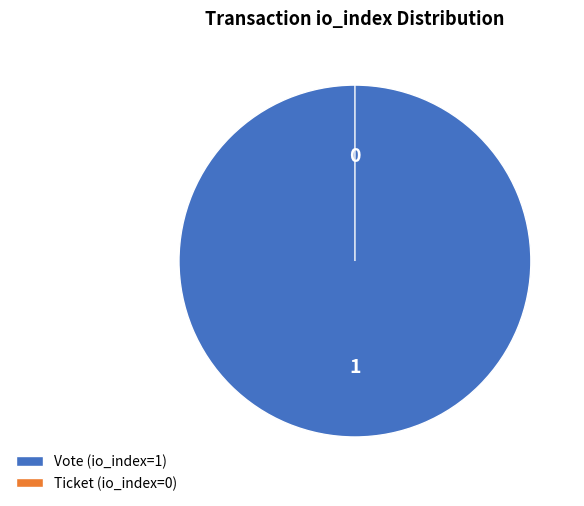

Is it true that Vote (io_index=1) is 100% of the pie?

True